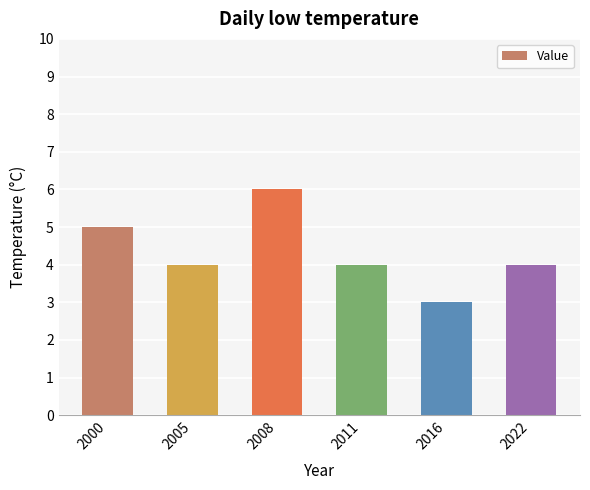

At which category does the chart reach its peak across all series?

2008